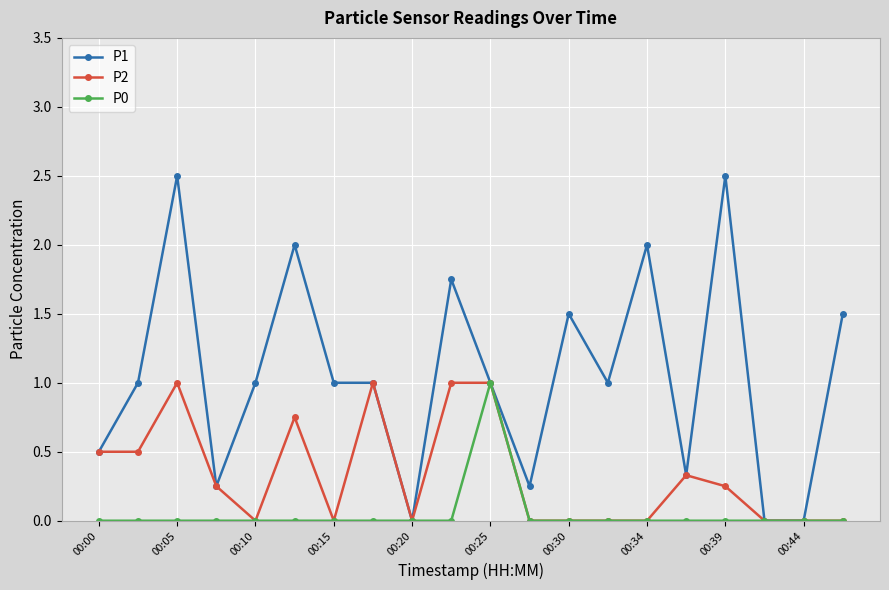

What is the value of the P1 point at the 6th from the left?

2.0